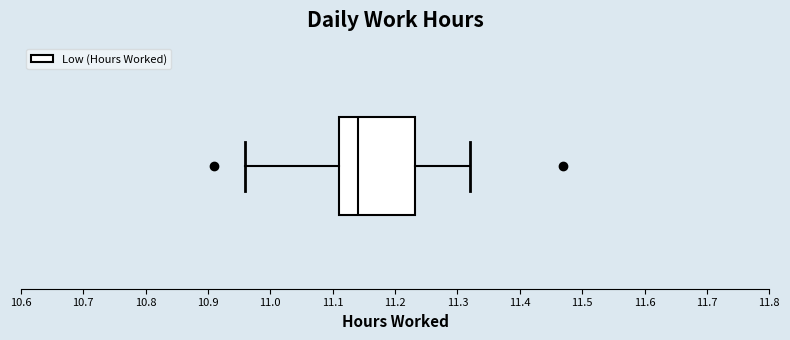

Transcribe this box plot: give where the median line is, the range the box spans, and where the two whiskers end, as read against the x-axis. The values are not printed on the chart, so give them approximately, as read against the axis.

median 11.14, box 11.11 to 11.23, whiskers 10.96 to 11.32